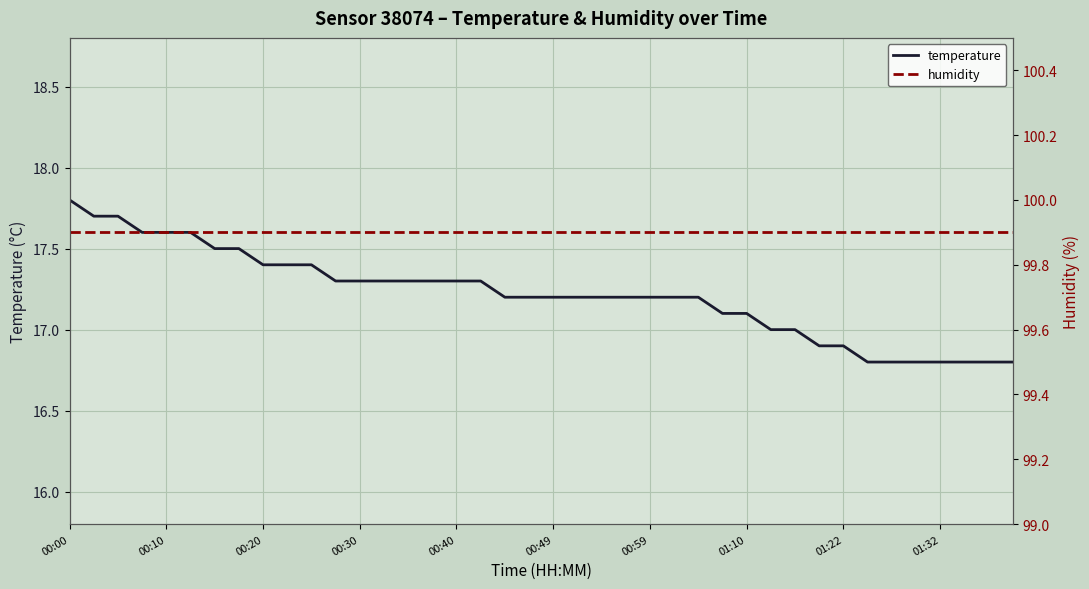

Is this an area chart (filled region under the line)?

No